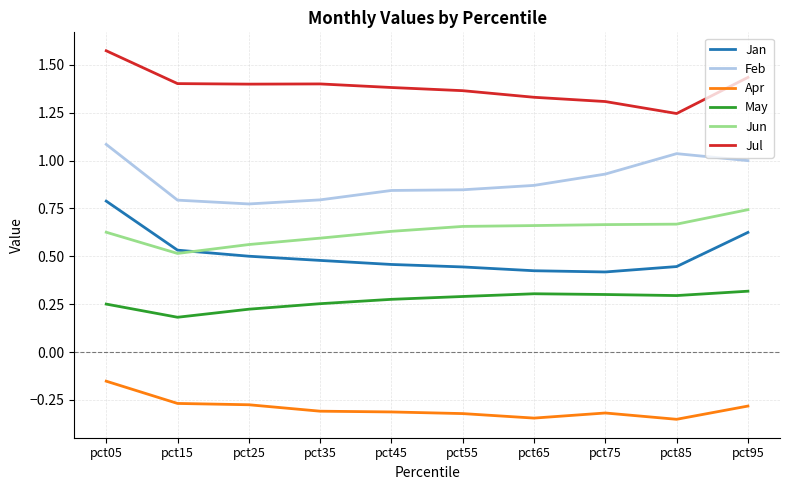

True or false: May has a value of 0.3 at pct85.

True